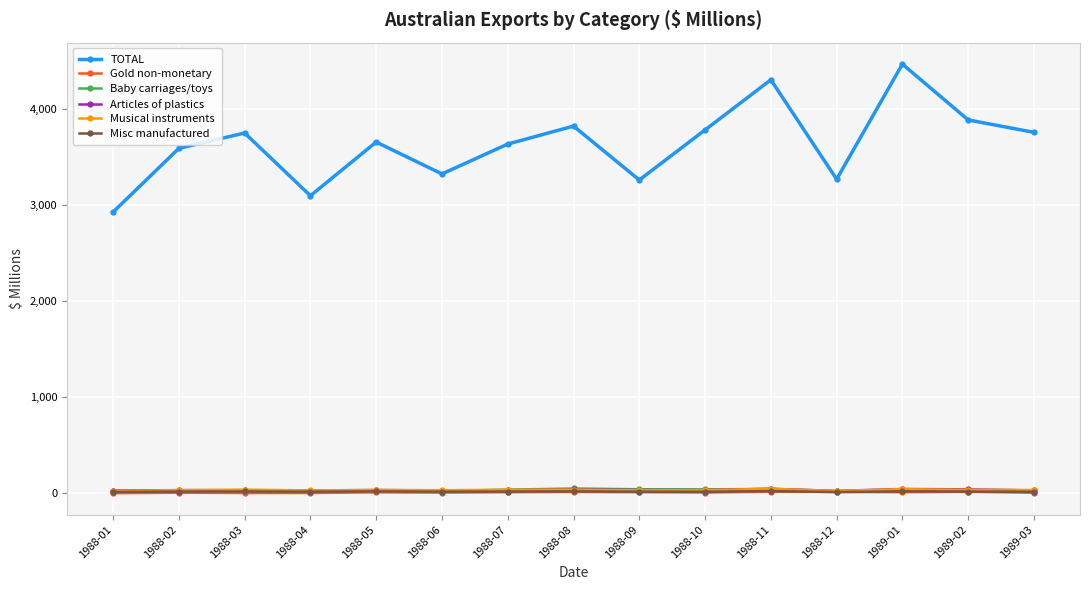

What is the sum of the Baby carriages/toys values at 1988-04 and 1988-08?

77